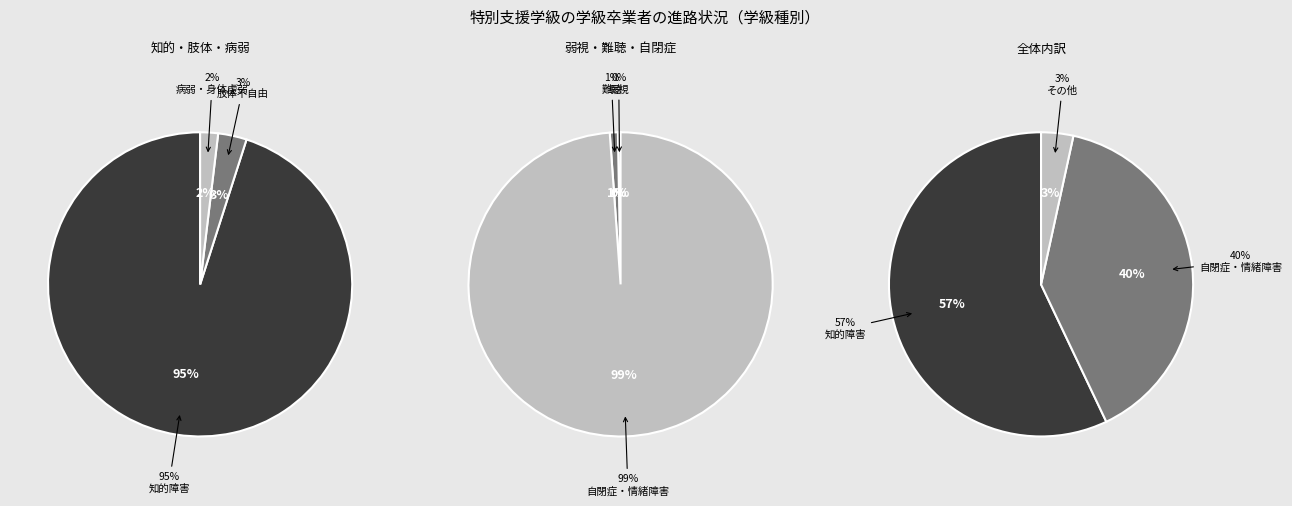

Rank the categories by value from highest to lowest.

知的障害, 自閉症・情緒障害, 肢体不自由, 病弱・身体虚弱, 難聴, 弱視